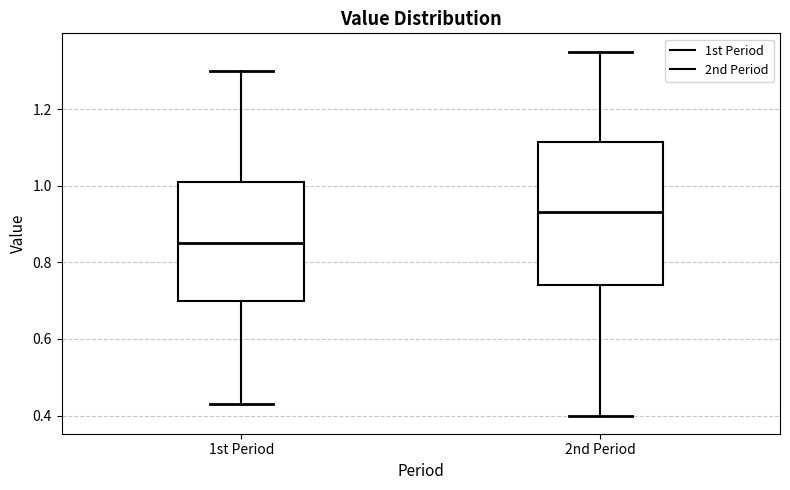

Where is the lower edge of the box for 1st Period on the y-axis? The values are not printed on the chart, so give them approximately, as read against the axis.

0.70